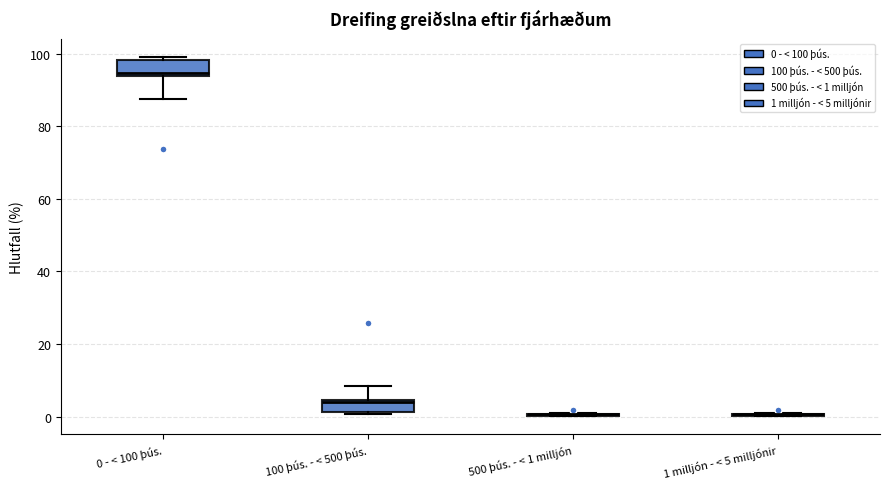

Reading left to right, transcribe this box plot: for each box, give where its median line is, the range the box spans, and where its two whiskers end, as read against the y-axis. The values are not printed on the chart, so give them approximately, as read against the axis.

0 - < 100 þús.: median 94 (just above the box's lower edge), box 94 to 98, whiskers 88 to 100
100 þús. - < 500 þús.: median 4, box 2 to 4, whiskers 0 to 8
500 þús. - < 1 milljón: box collapsed to a line at 0, whiskers 0 to 0
1 milljón - < 5 milljónir: box collapsed to a line at 0, whiskers 0 to 0